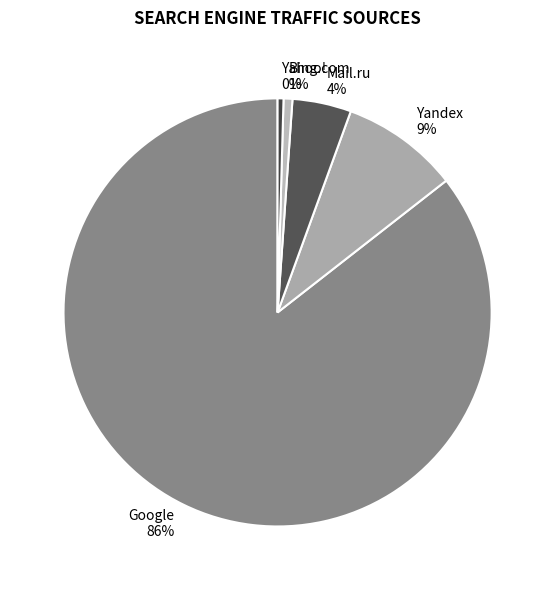

To the nearest percent, what is the combined percentage of Mail.ru and Google?

90%